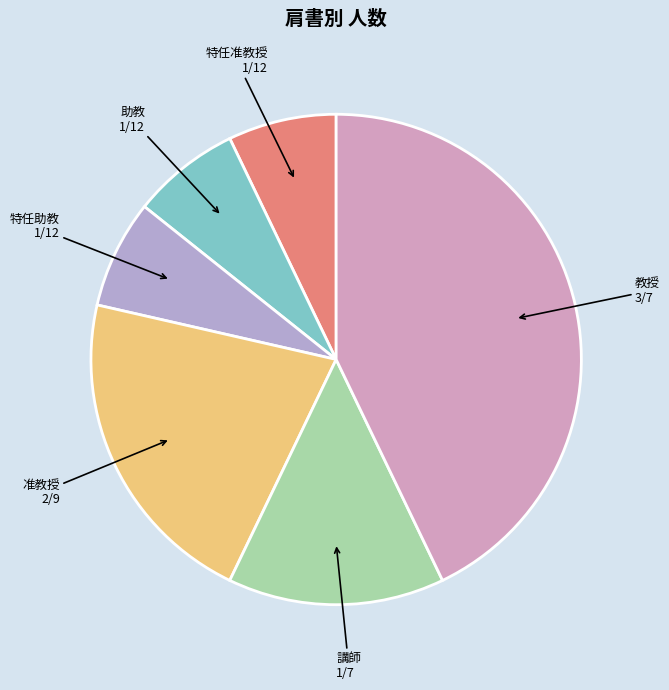

Which has a higher value, 講師 or 教授?

教授